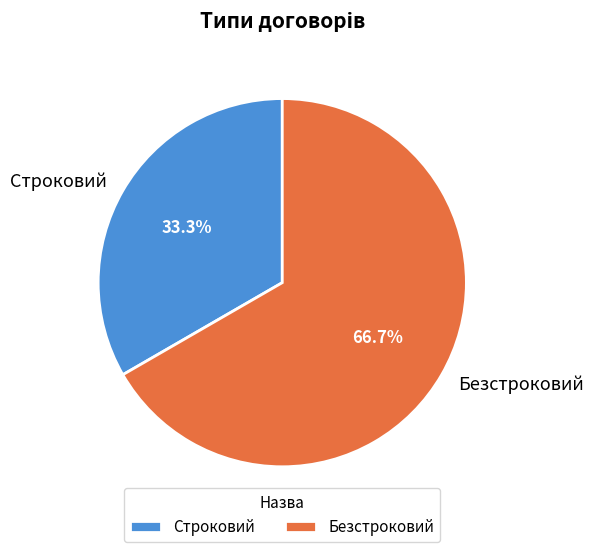

To the nearest percent, what percentage of the pie is Строковий?

33%